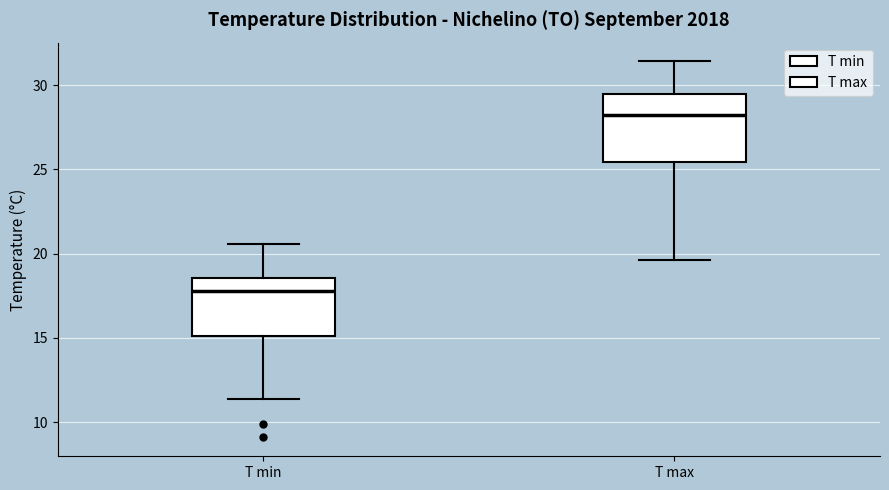

Comparing the boxes themselves (not the whiskers), which one is the tallest?

T max